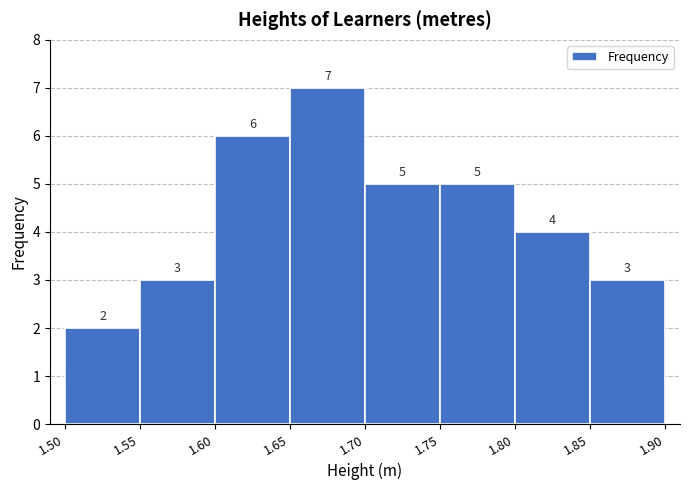

Reading left to right, transcribe this chart: for each bar, give the range it covers on the x-axis and its height.

1.50 to 1.55: 2
1.55 to 1.60: 3
1.60 to 1.65: 6
1.65 to 1.70: 7
1.70 to 1.75: 5
1.75 to 1.80: 5
1.80 to 1.85: 4
1.85 to 1.90: 3